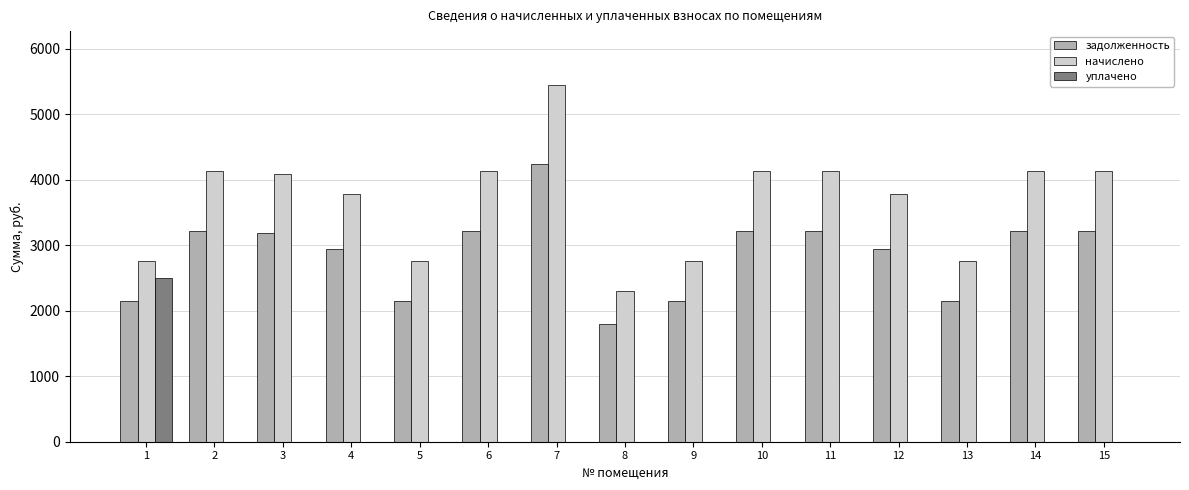

Does the chart contain stacked bars?

No